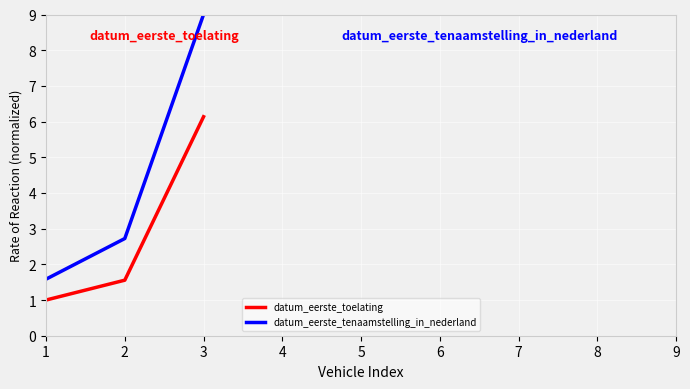

What is the difference between the highest and lowest values at 3?

2.9